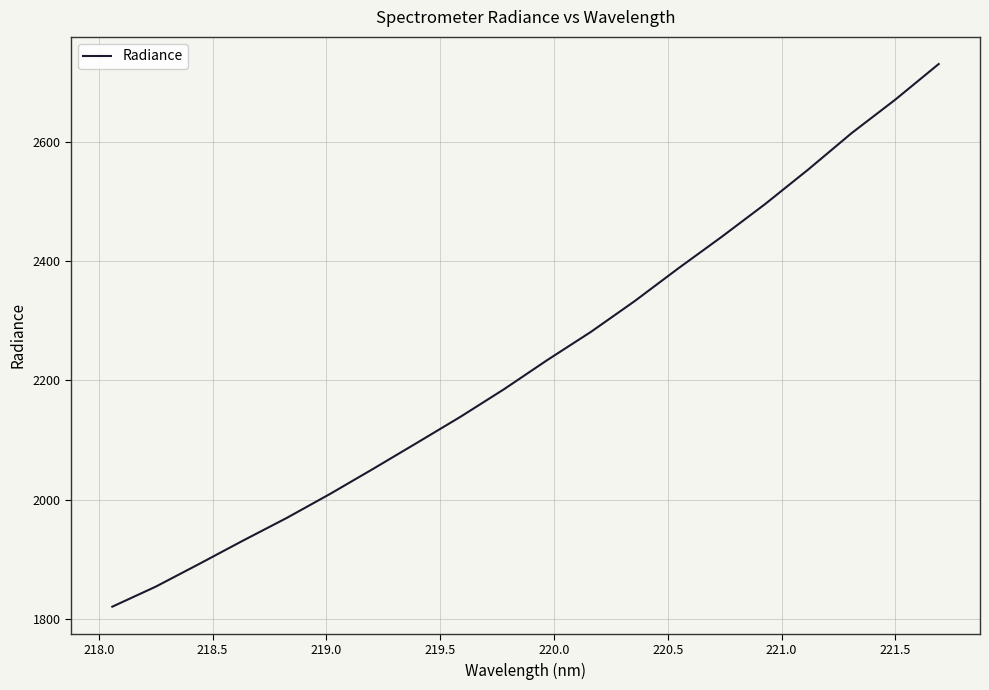

What is the greatest value displayed?

2731.6